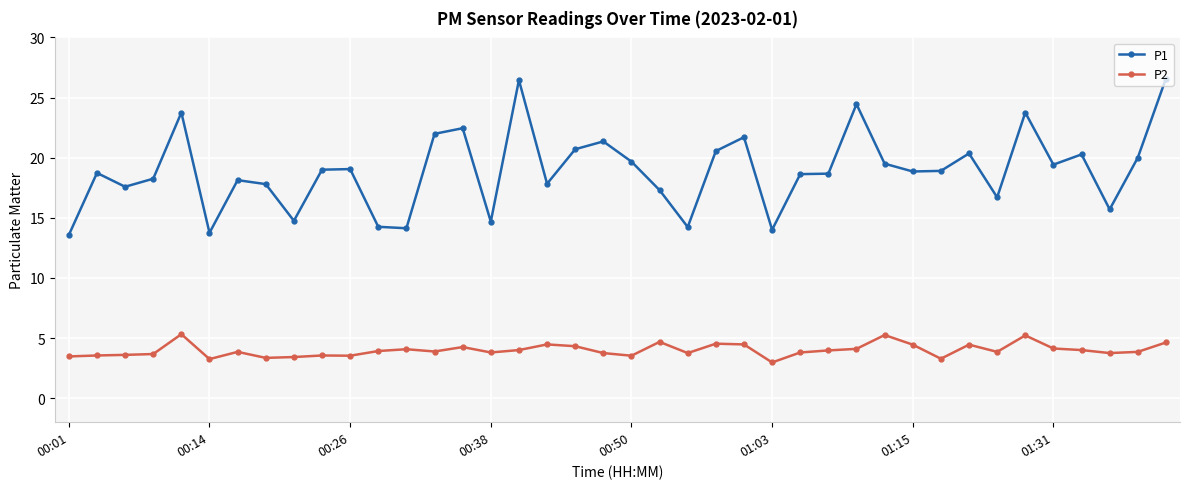

Which series has the widest spread of values?

P1